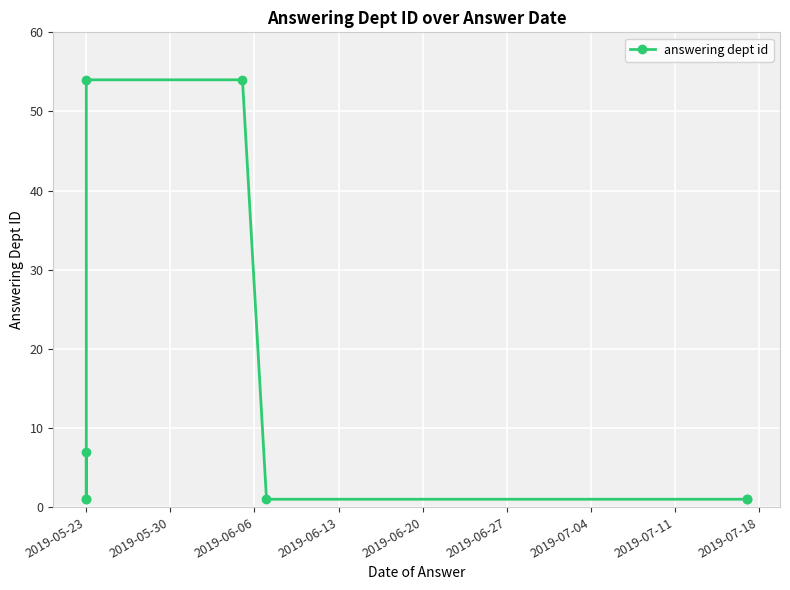

How many lines are shown in the chart?

1